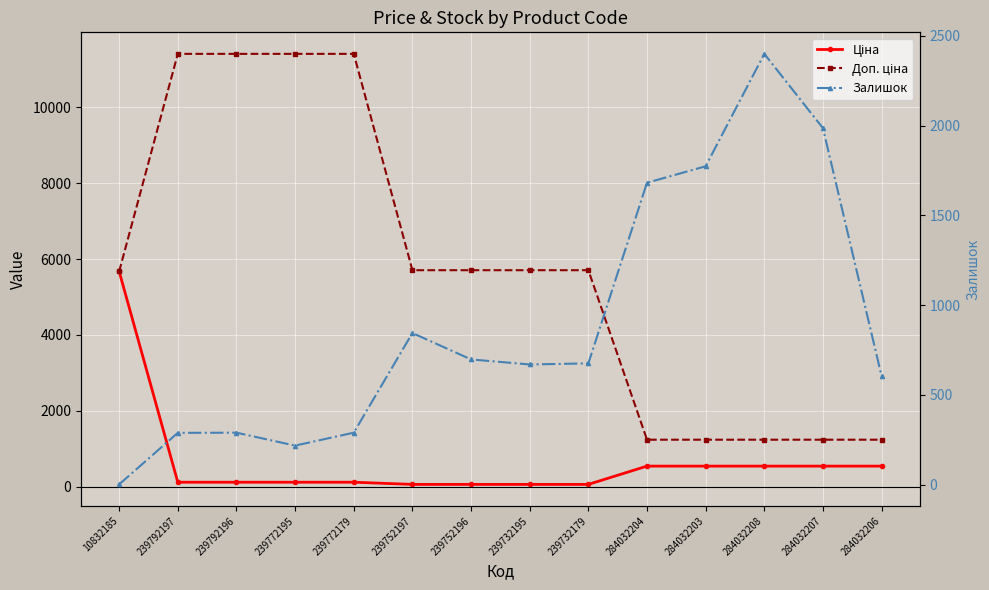

How many lines are shown in the chart?

3